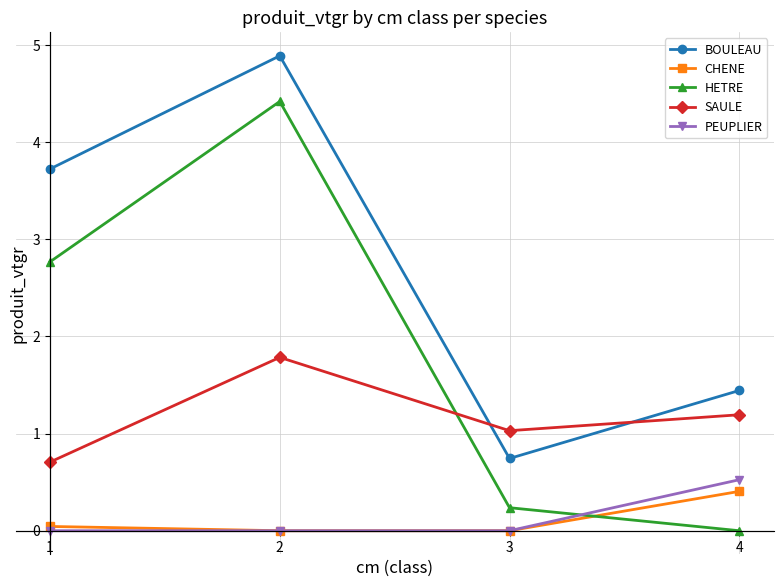

Rank the series at 1 from lowest to highest value.

PEUPLIER, CHENE, SAULE, HETRE, BOULEAU